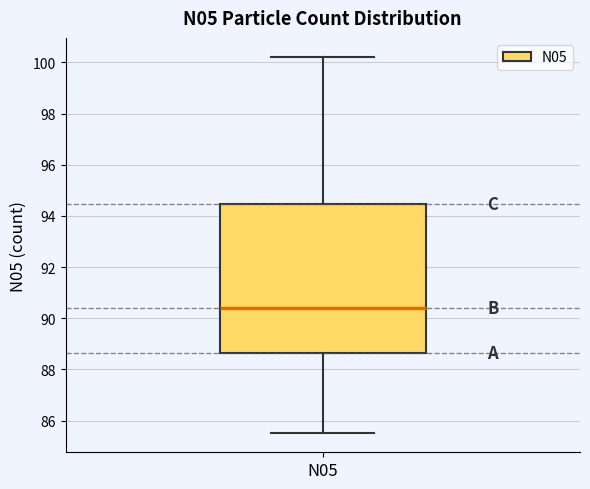

Transcribe this box plot: give where the median line is, the range the box spans, and where the two whiskers end, as read against the y-axis. The values are not printed on the chart, so give them approximately, as read against the axis.

median 90.4, box 88.6 to 94.4, whiskers 85.6 to 100.2